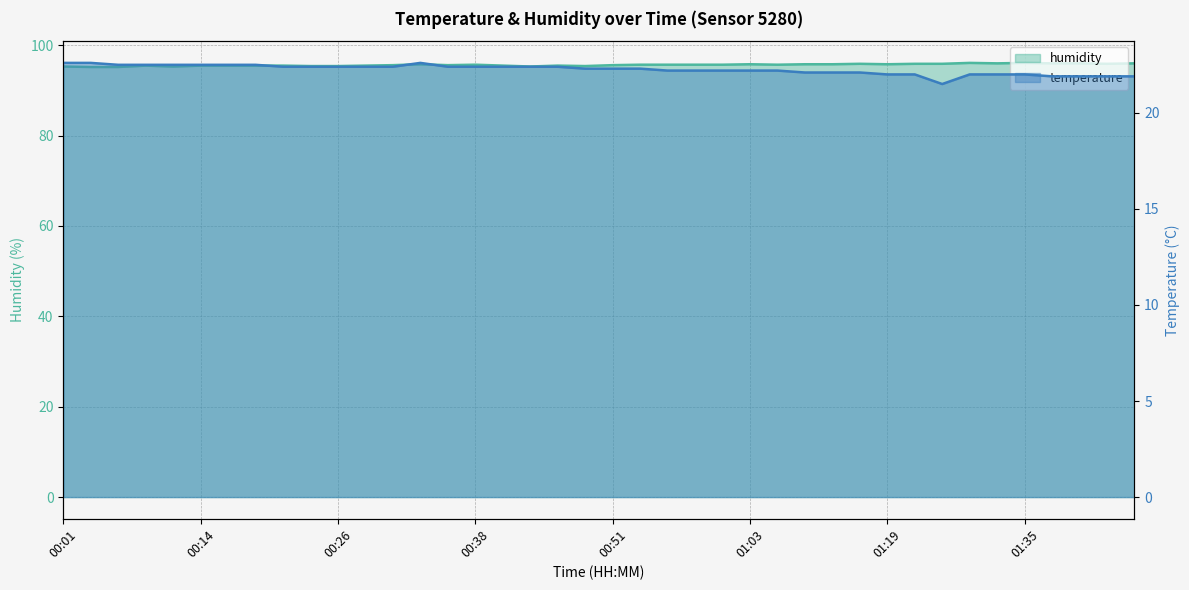

Rank the series at 00:26 from highest to lowest value.

humidity, temperature